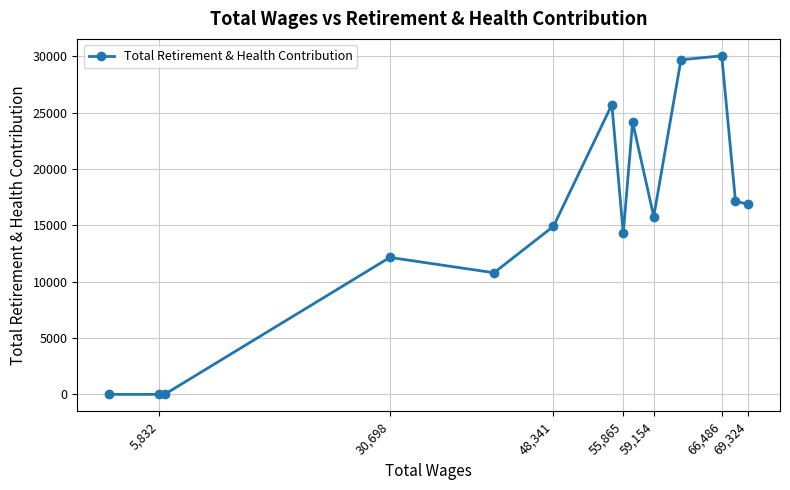

The chart shows a value of 14282 at 55,865. True or false?

True